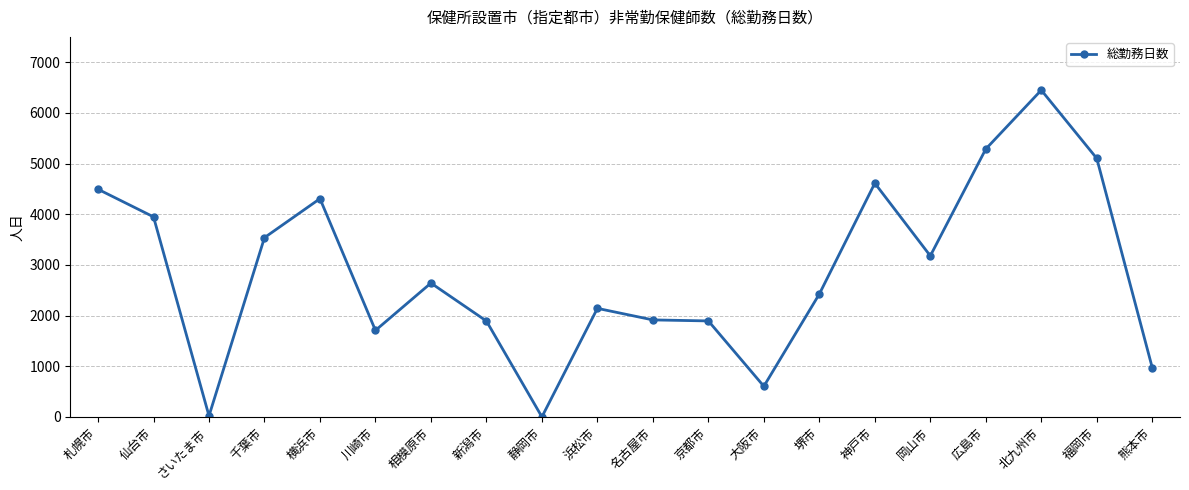

What is the value of the 11th point from the left?

1914